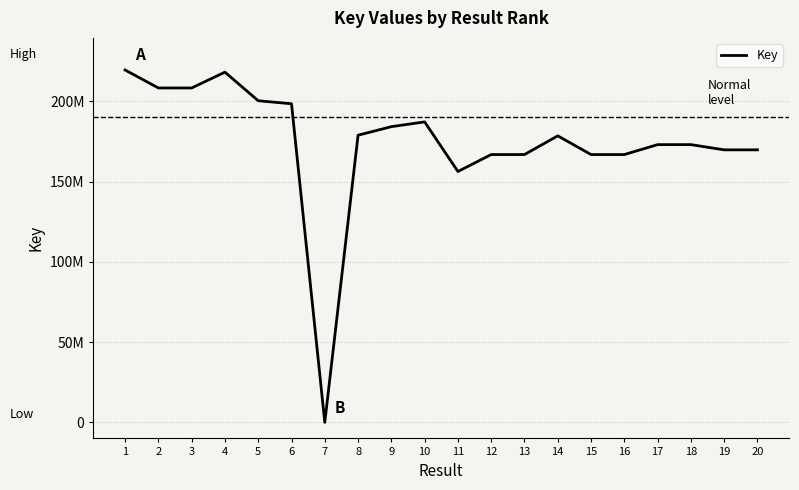

Rank the categories by value from highest to lowest.

1, 4, 2, 3, 5, 6, 10, 9, 8, 14, 18, 17, 19, 20, 12, 15, 13, 16, 11, 7